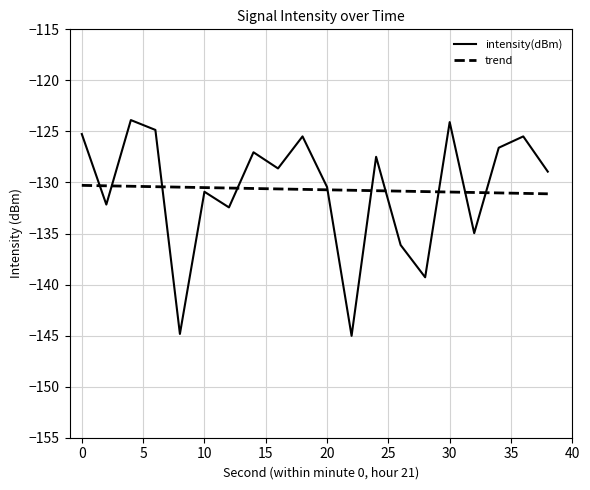

Rank the categories by value from highest to lowest.

4, 30, 6, 0, 18, 36, 34, 14, 24, 16, 38, 20, 10, 2, 12, 32, 26, 28, 8, 22